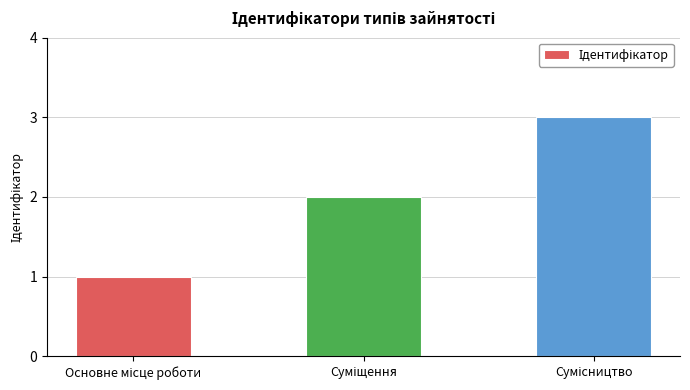

How many values are below 2?

1